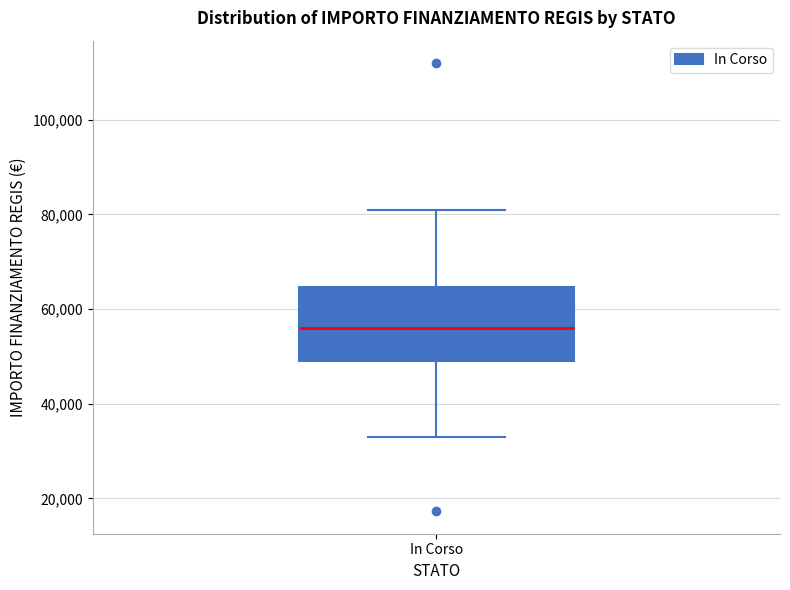

Read this box plot against the y-axis: the position of the median line, the range covered by the box, and the ends of both whiskers. The values are not printed on the chart, so give them approximately, as read against the axis.

median 56000, box 50000 to 64000, whiskers 32000 to 80000